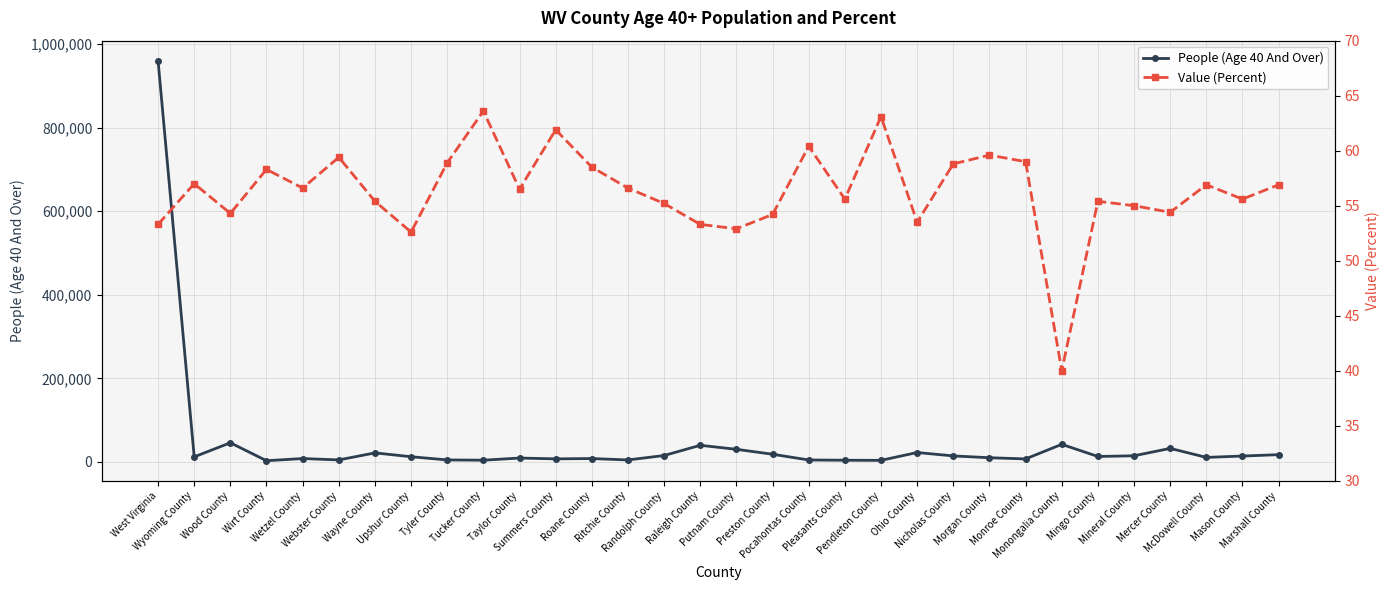

What is the label of the 20th point from the right?

Roane County